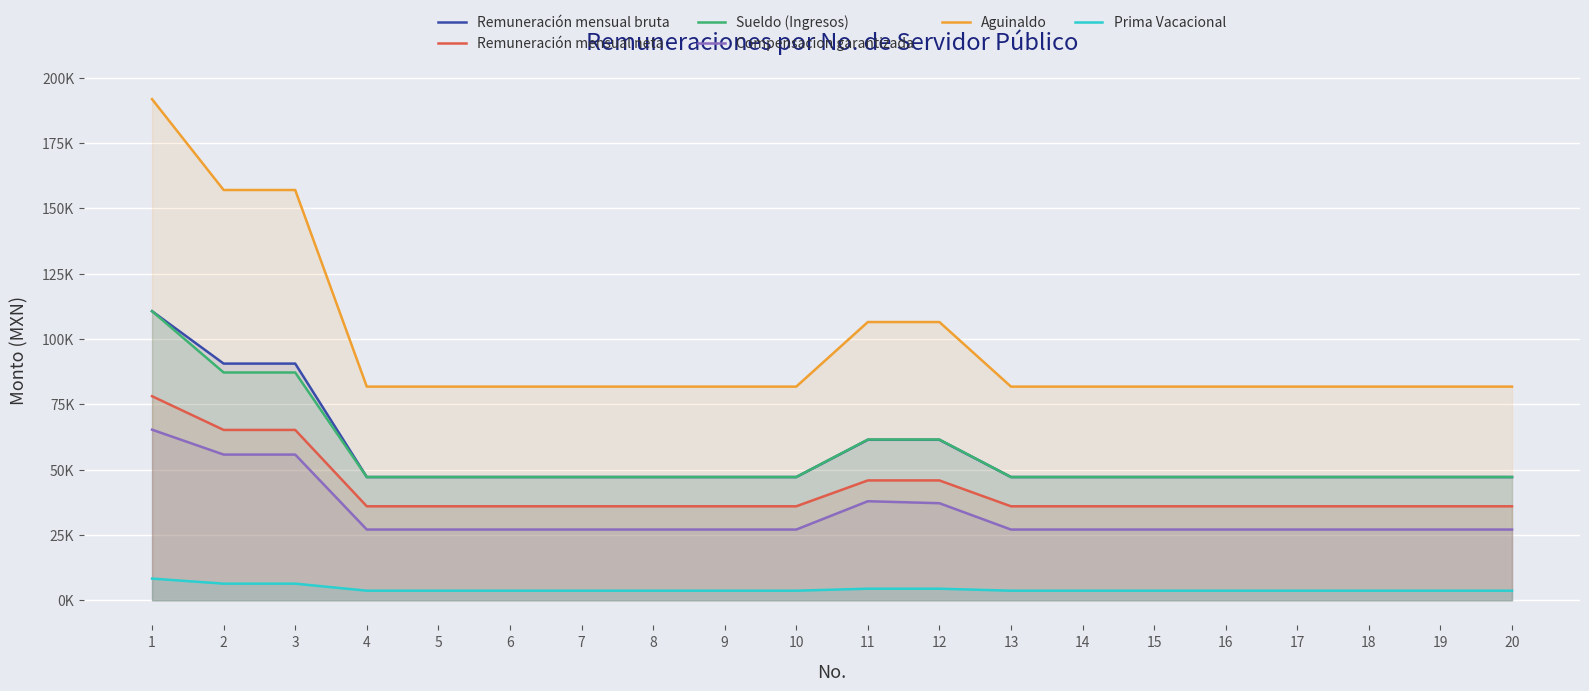

Which category has the lowest value in the Remuneración mensual neta series?

4